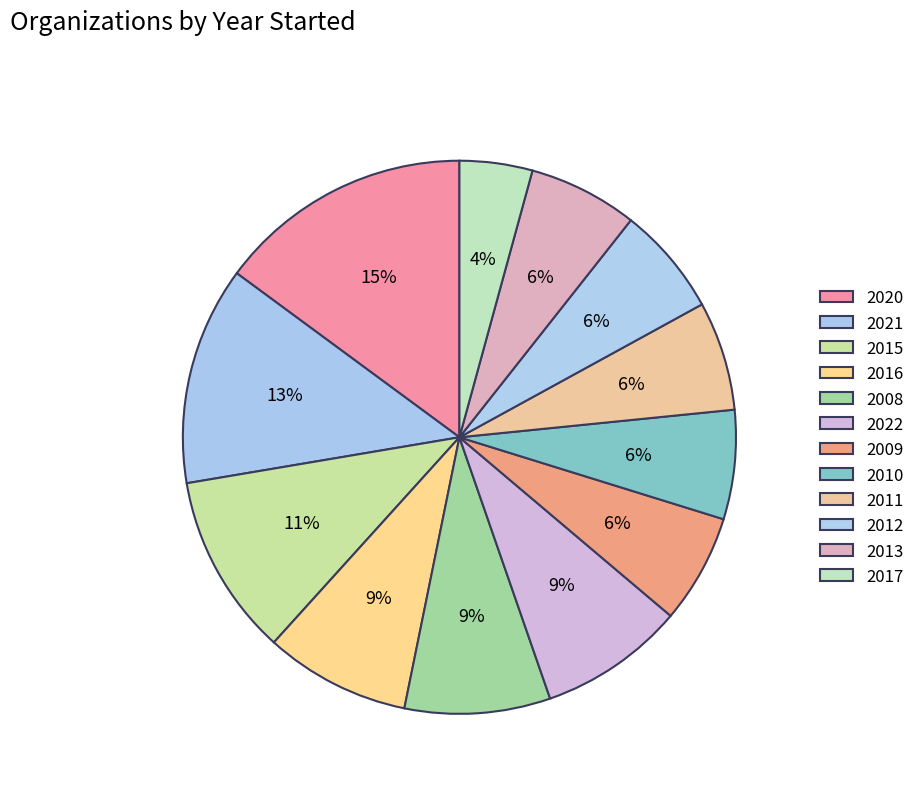

Is there a majority slice in this chart?

No